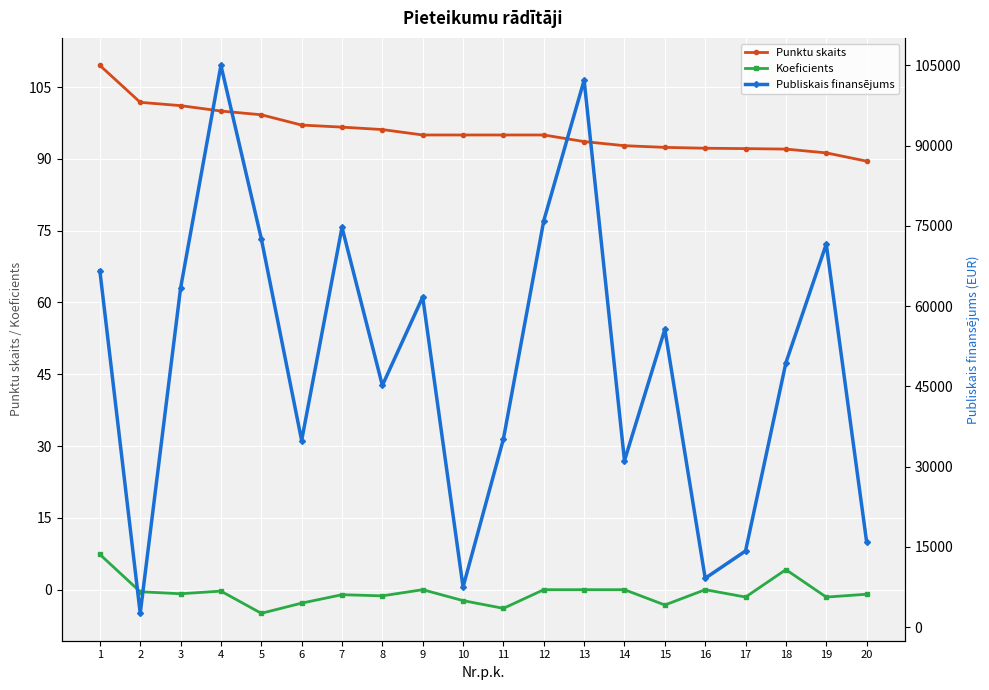

What are all the series names shown in the legend?

Punktu skaits, Koeficients, Publiskais finansējums